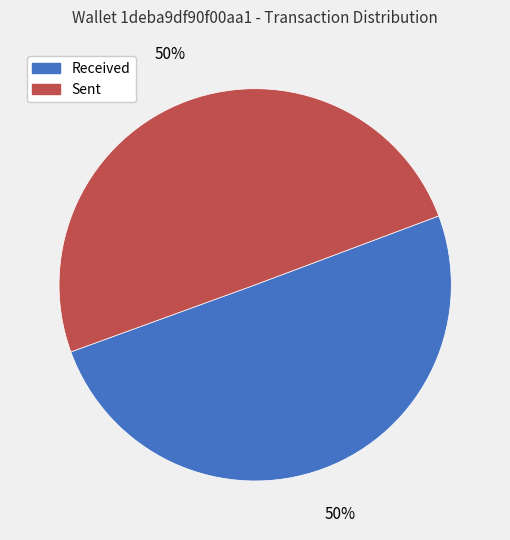

To the nearest percent, what portion does Received represent?

50%